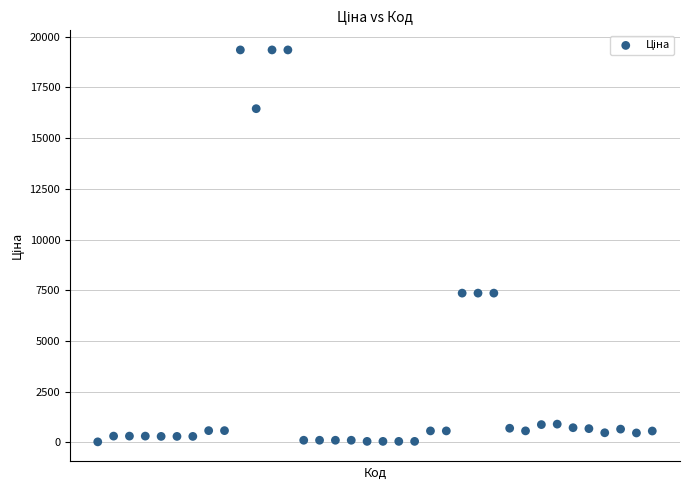

What is the range of Y values (max minus min)?

19311.0